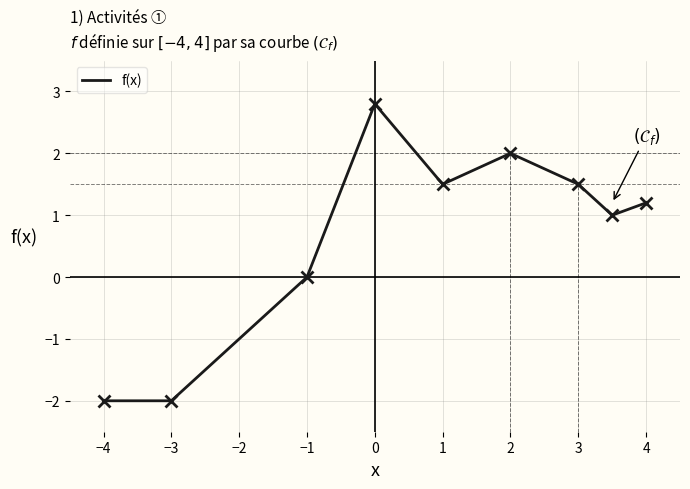

What is the maximum value for f(x)?

2.8